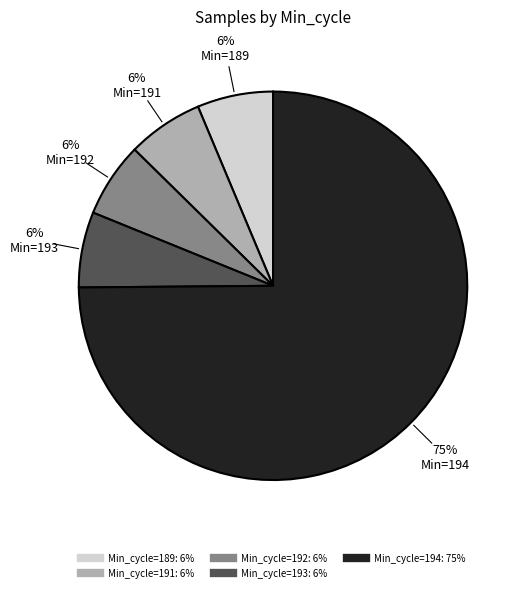

Does any single category account for the majority?

Yes